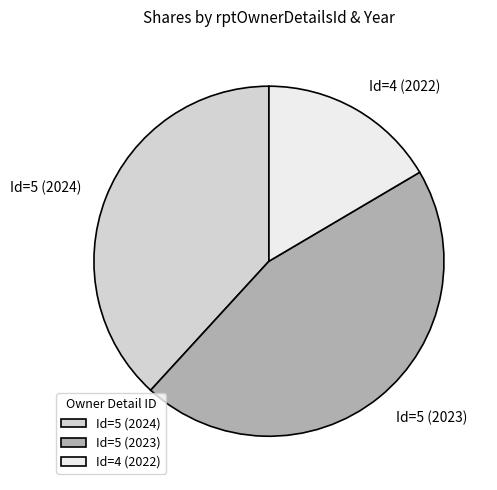

True or false: Id=4 (2022) accounts for 17% of the total.

True